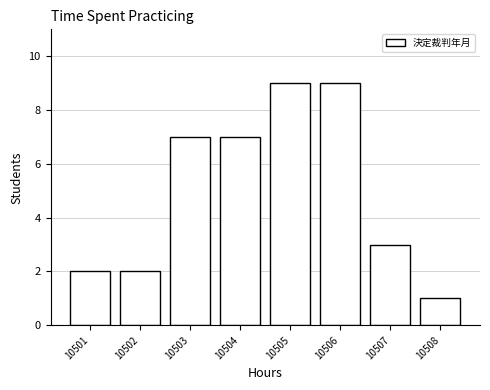

Reading left to right, list all the values displayed in this chart.

10501=2	10502=2	10503=7	10504=7	10505=9	10506=9	10507=3	10508=1